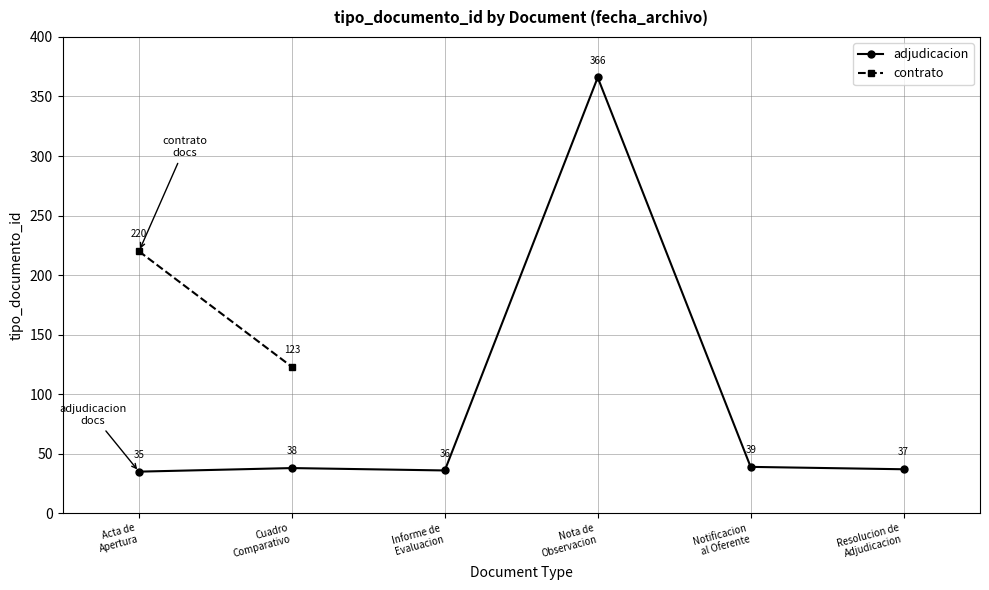

How many values in the adjudicacion series are below 38?

3